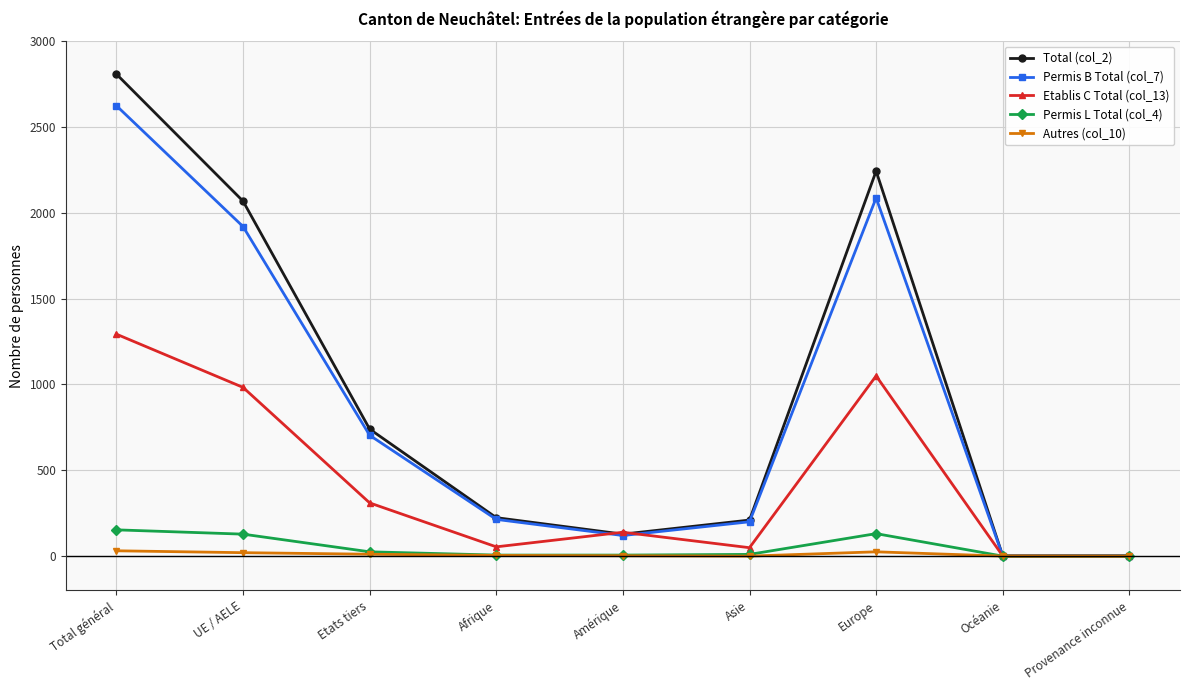

Which series has the widest spread of values?

Total (col_2)